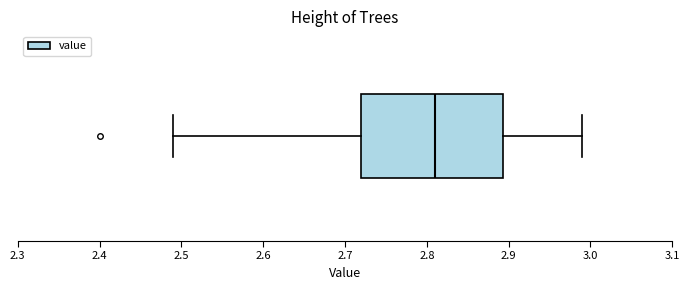

Transcribe this box plot: give where the median line is, the range the box spans, and where the two whiskers end, as read against the x-axis. The values are not printed on the chart, so give them approximately, as read against the axis.

median 2.81, box 2.72 to 2.89, whiskers 2.49 to 2.99